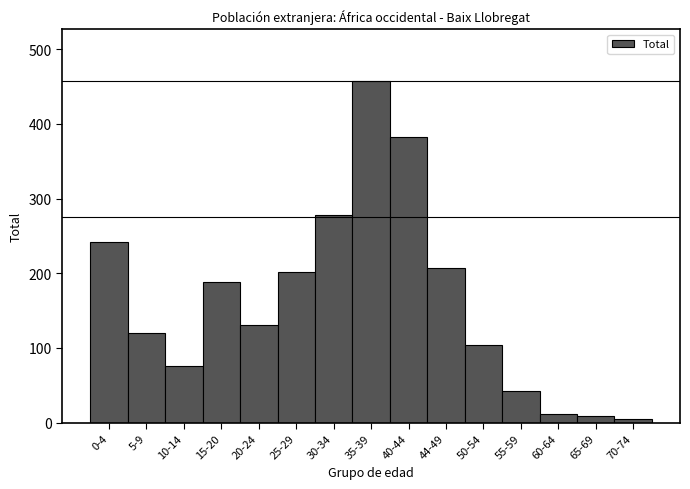

Reading left to right, list all the values displayed in this chart.

242	120	76	188	130	201	278	458	382	207	104	42	12	9	5